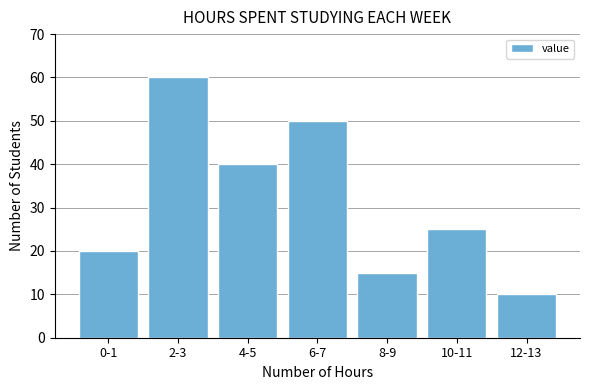

Reading right to left, transcribe all the data shown in this chart.

10	25	15	50	40	60	20